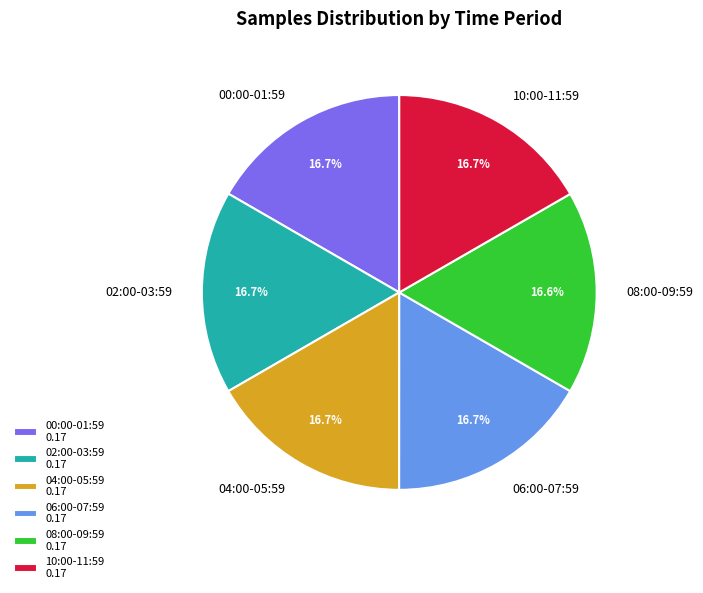

Combined, what portion of the pie is 08:00-09:59 and 02:00-03:59?

33.3%